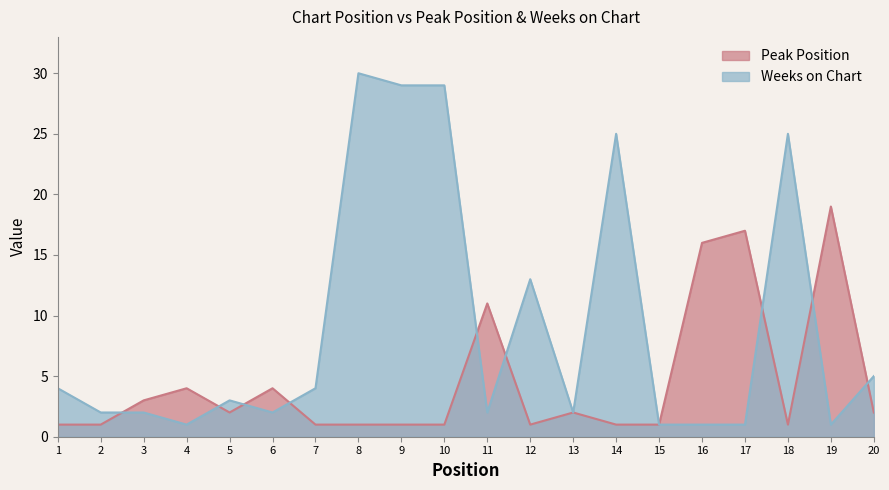

At which category does Peak Position reach its first local valley?

5